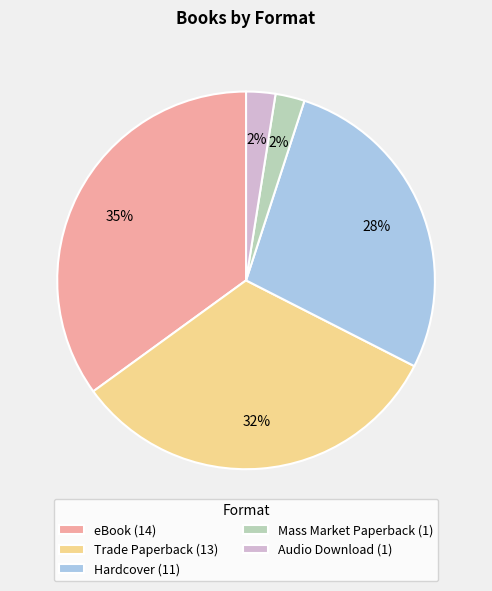

Is there a majority slice in this chart?

No